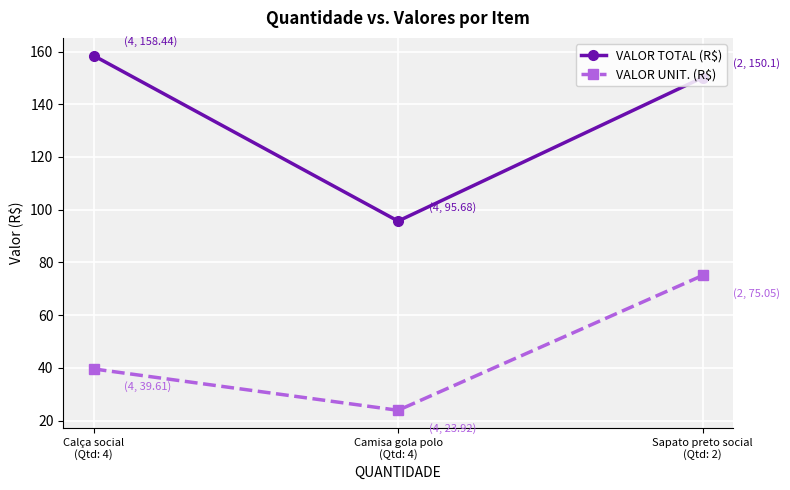

What is the value of the VALOR TOTAL (R$) point at the 1st from the left?

158.4